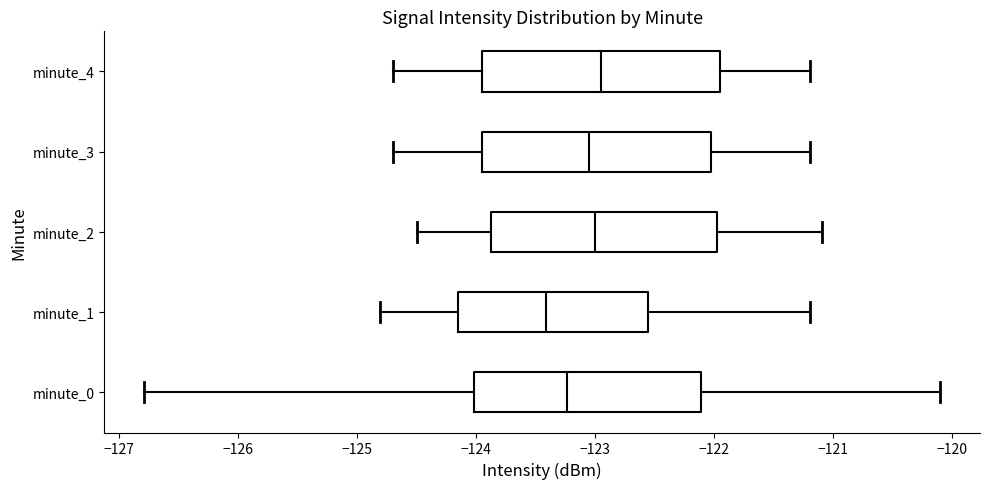

Where does the left whisker of the box for minute_0 end on the x-axis? The values are not printed on the chart, so give them approximately, as read against the axis.

-126.8